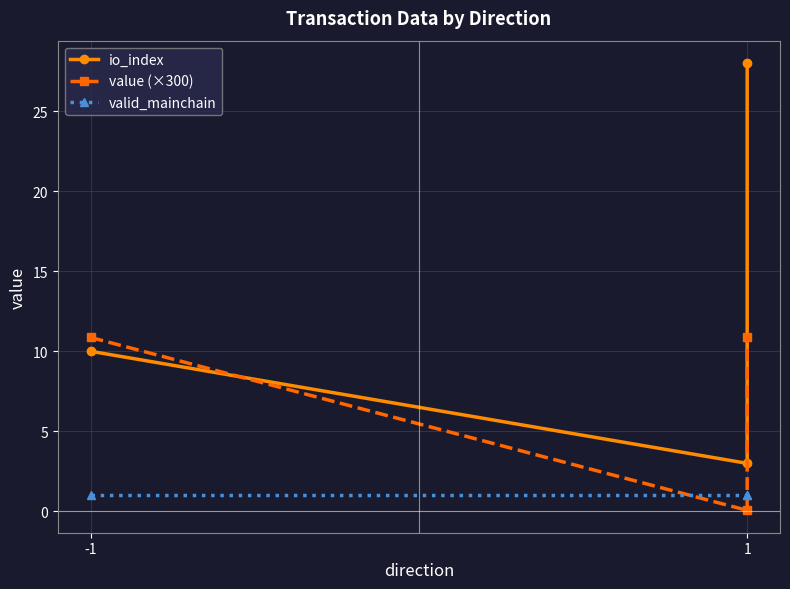

The io_index series shows 3.0 at 1. True or false?

True